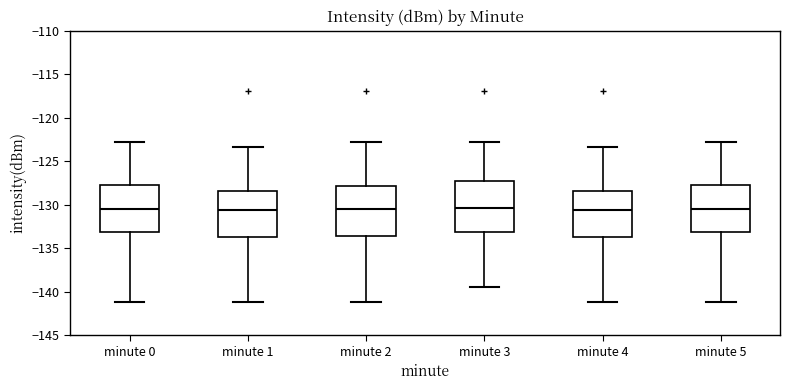

Reading left to right, read every box against the y-axis: the position of its median line, the range the box covers, and the ends of its whiskers. The values are not printed on the chart, so give them approximately, as read against the axis.

minute 0: median -130.5, box -133.0 to -127.5, whiskers -141.0 to -123.0
minute 1: median -130.5, box -133.5 to -128.5, whiskers -141.0 to -123.5
minute 2: median -130.5, box -133.5 to -128.0, whiskers -141.0 to -123.0
minute 3: median -130.5, box -133.0 to -127.0, whiskers -139.5 to -123.0
minute 4: median -130.5, box -133.5 to -128.5, whiskers -141.0 to -123.5
minute 5: median -130.5, box -133.0 to -127.5, whiskers -141.0 to -123.0